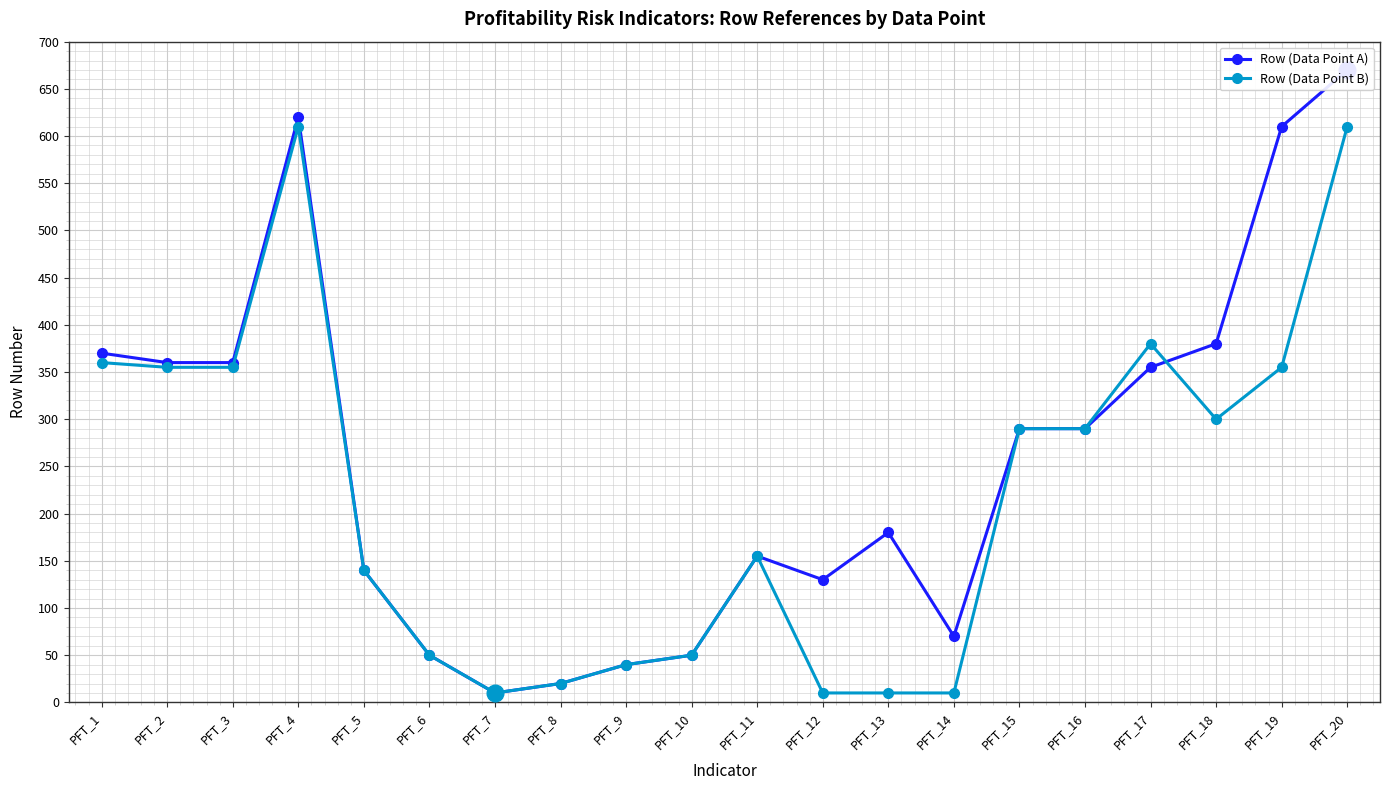

What is the total value across all series at PFT_20?

1280